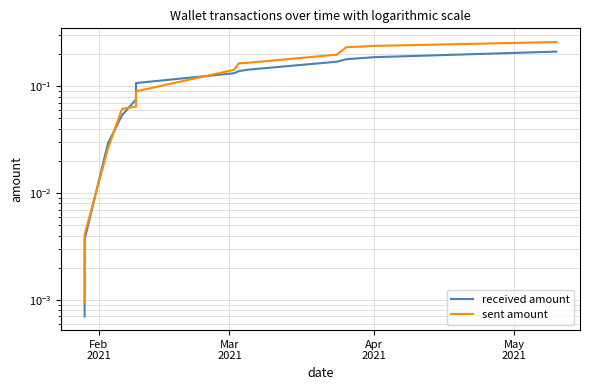

Is it true that sent amount equals 0.0 at Apr
2021?

False